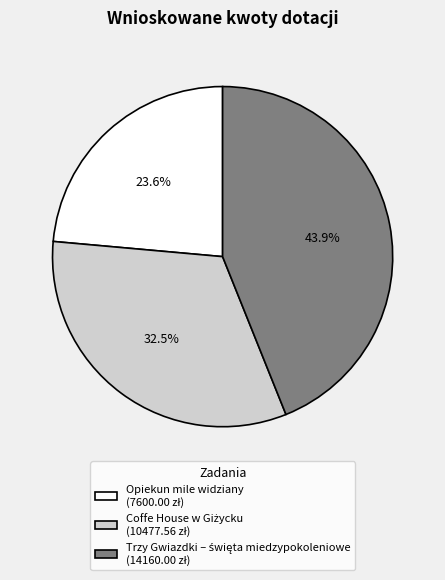

Is there any slice that represents more than half of the pie?

No